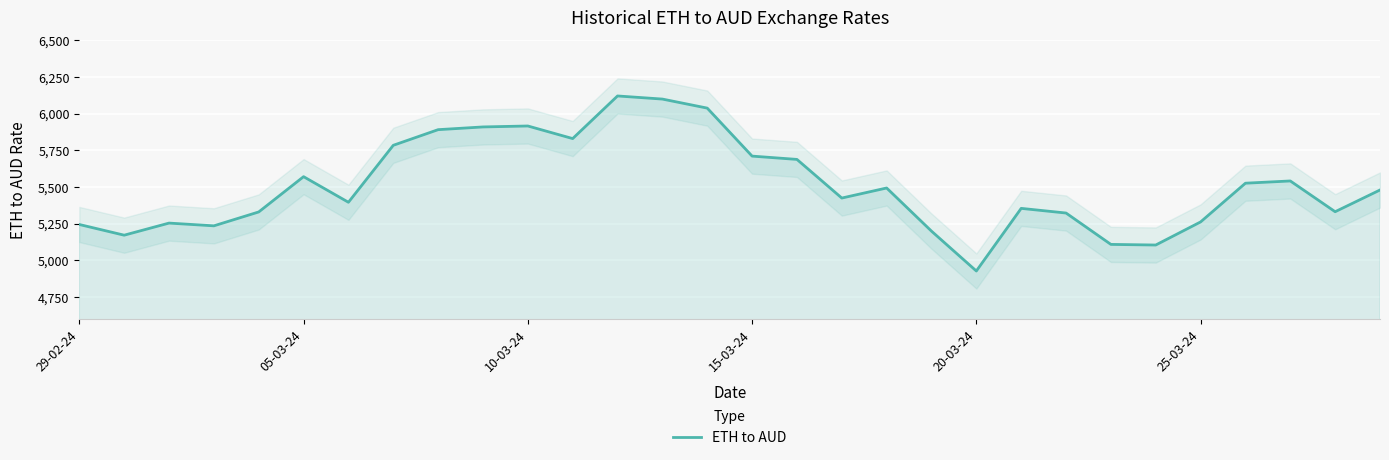

What is the maximum value for ETH to AUD?

6121.5